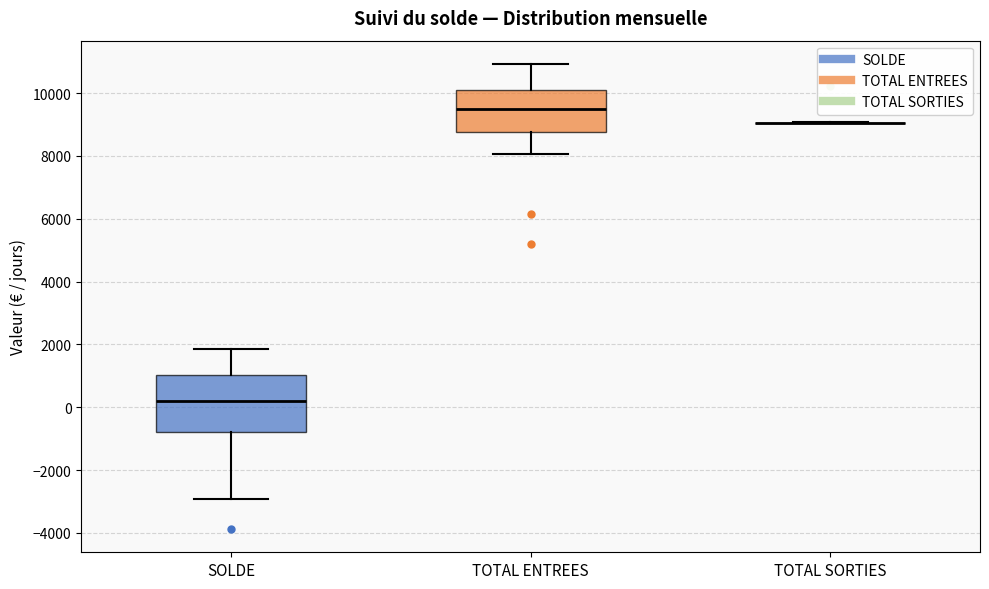

Reading left to right, read every box against the y-axis: the position of its median line, the range the box covers, and the ends of its whiskers. The values are not printed on the chart, so give them approximately, as read against the axis.

SOLDE: median 200, box -800 to 1000, whiskers -3000 to 1800
TOTAL ENTREES: median 9400, box 8800 to 10000, whiskers 8000 to 11000
TOTAL SORTIES: box collapsed to a line at 9000, whiskers 9000 to 9000